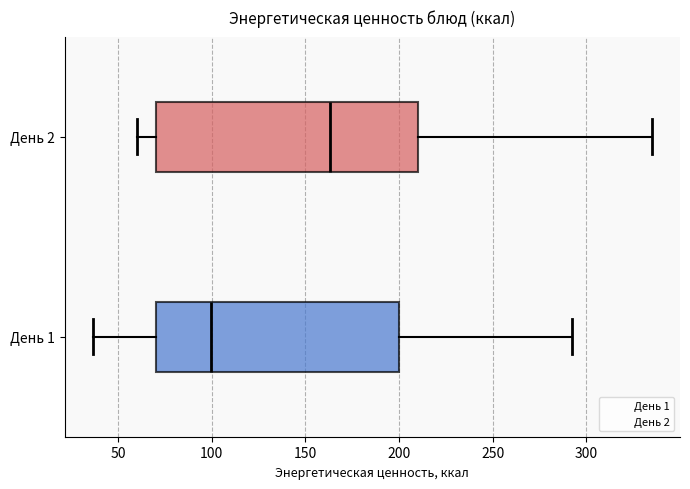

Where does the left whisker of the box for День 2 end on the x-axis? The values are not printed on the chart, so give them approximately, as read against the axis.

60